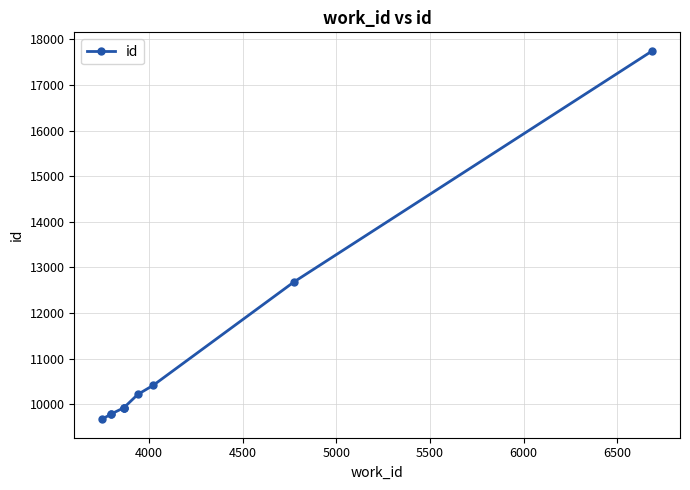

What is the value of the 2nd point from the left?

9786